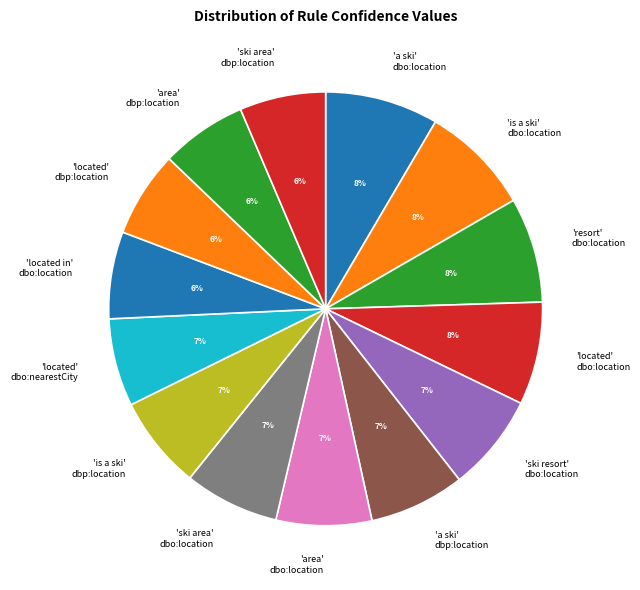

To the nearest percent, what is the average slice percentage?

7%